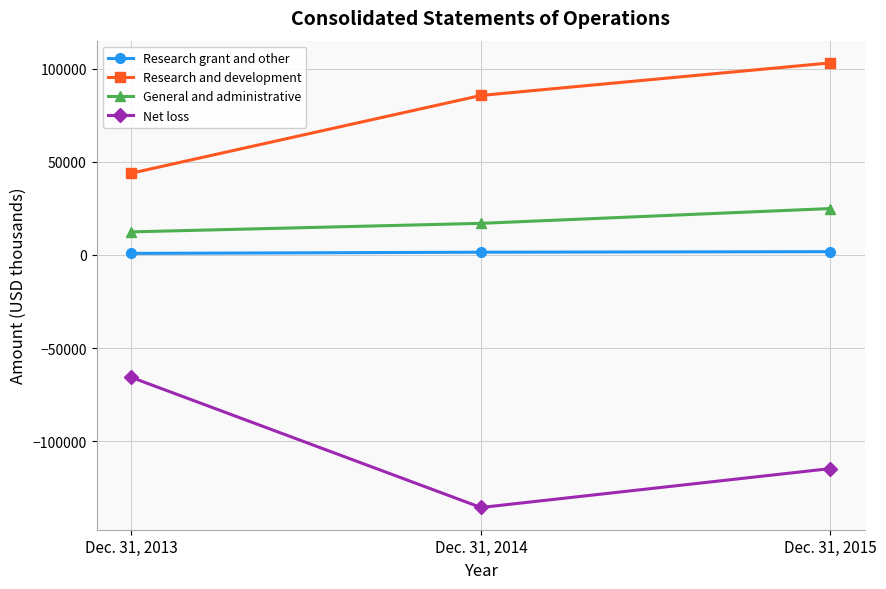

How many Research grant and other values are between 809 and 1739?

3